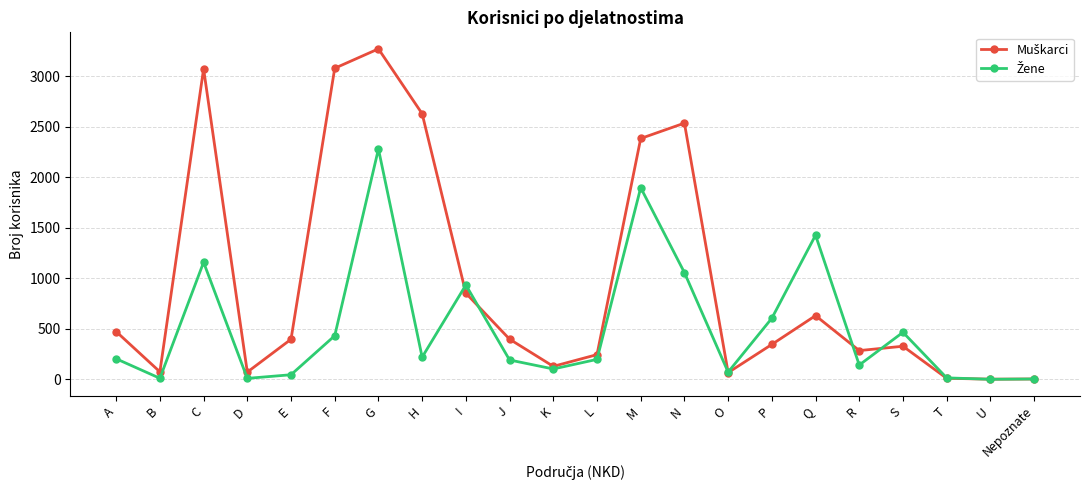

At which category is the sum across all series the highest?

G